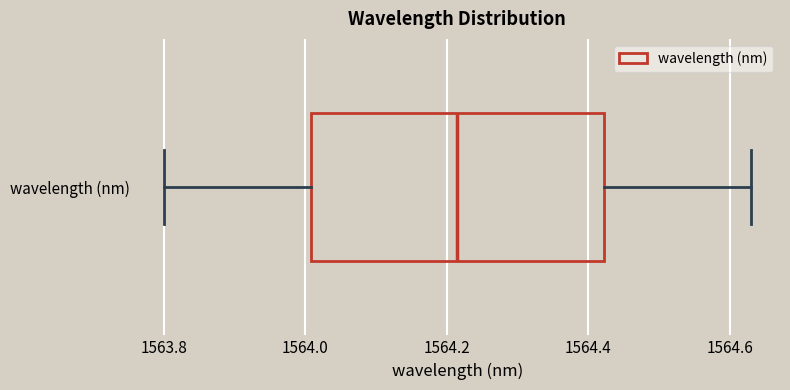

Where does the median line of the box for wavelength (nm) sit on the x-axis? The values are not printed on the chart, so give them approximately, as read against the axis.

1564.22